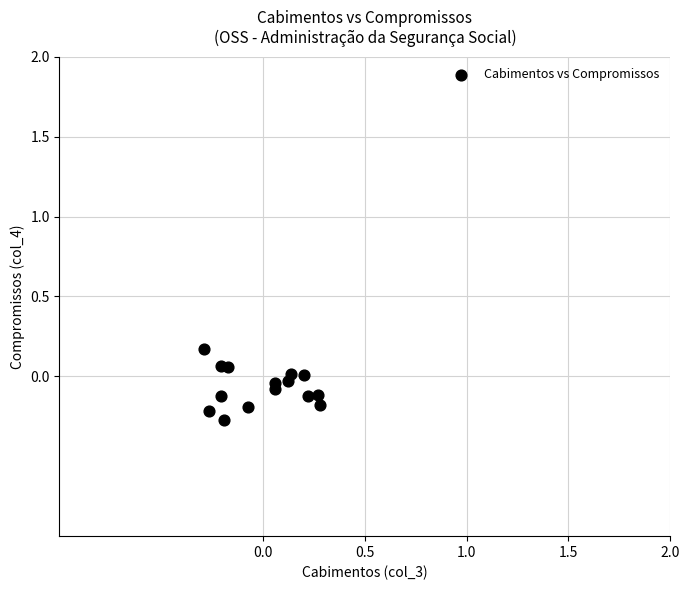

What is the range of X values (max minus min)?

0.6